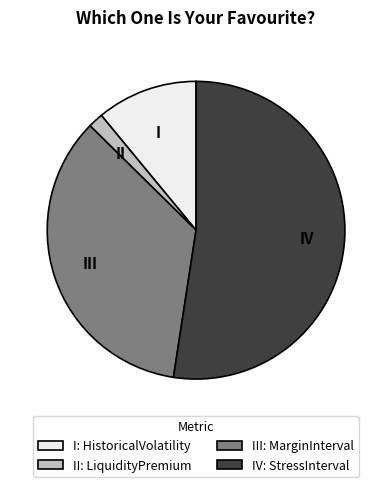

Does IV represent more than half of the total?

Yes